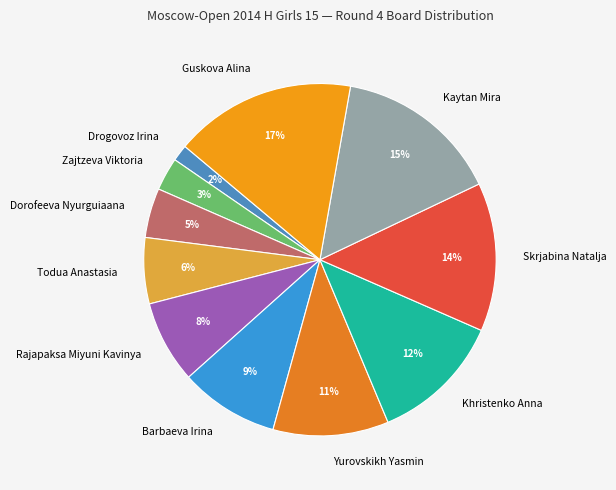

Is the sum of Dorofeeva Nyurguiaana and Kaytan Mira greater than half?

No